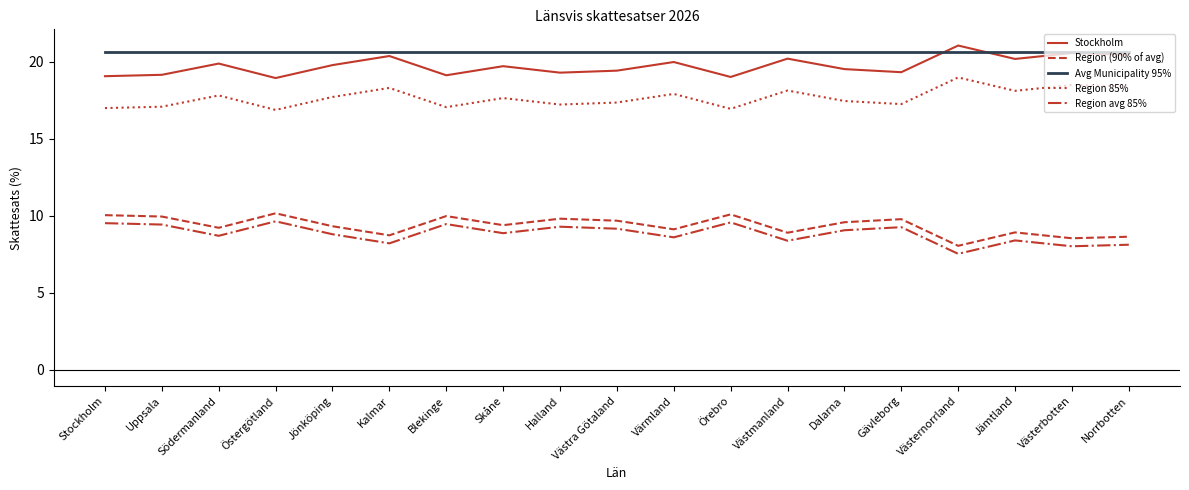

What is the spread (max minus min) of values at Gävleborg?

11.4